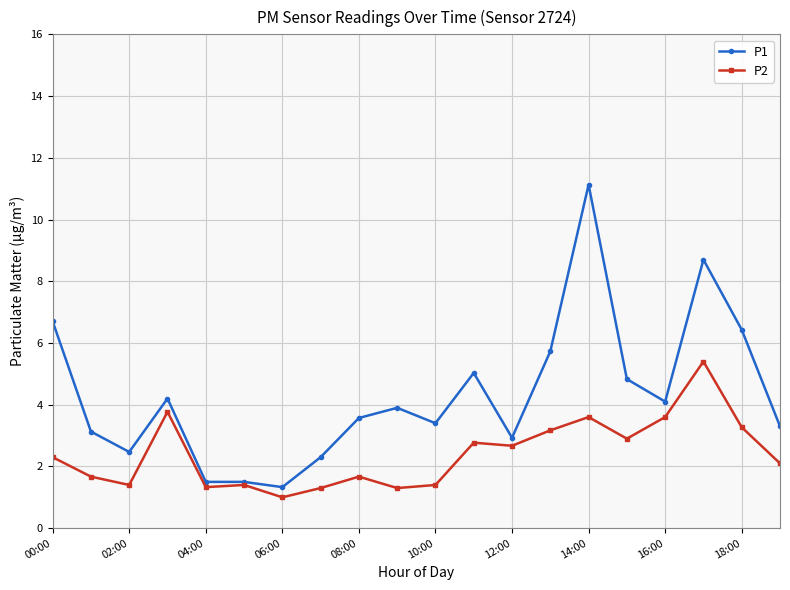

What is the minimum value shown in the chart?

1.0